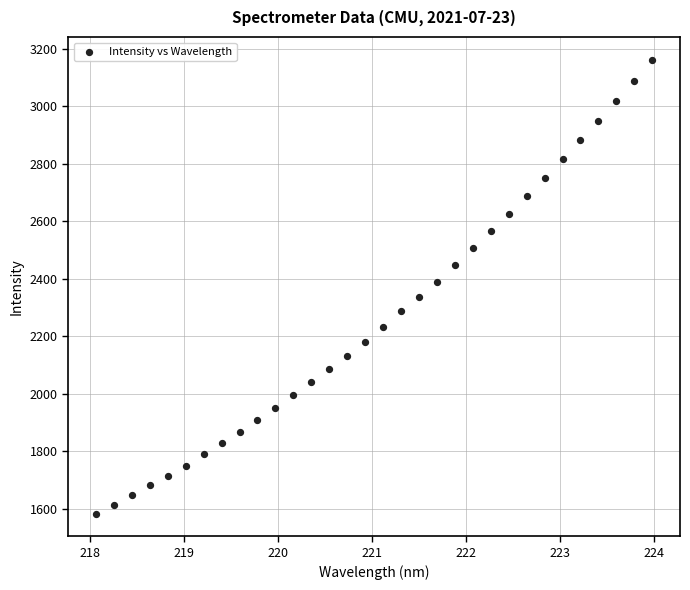

What is the range of X values (max minus min)?

5.9